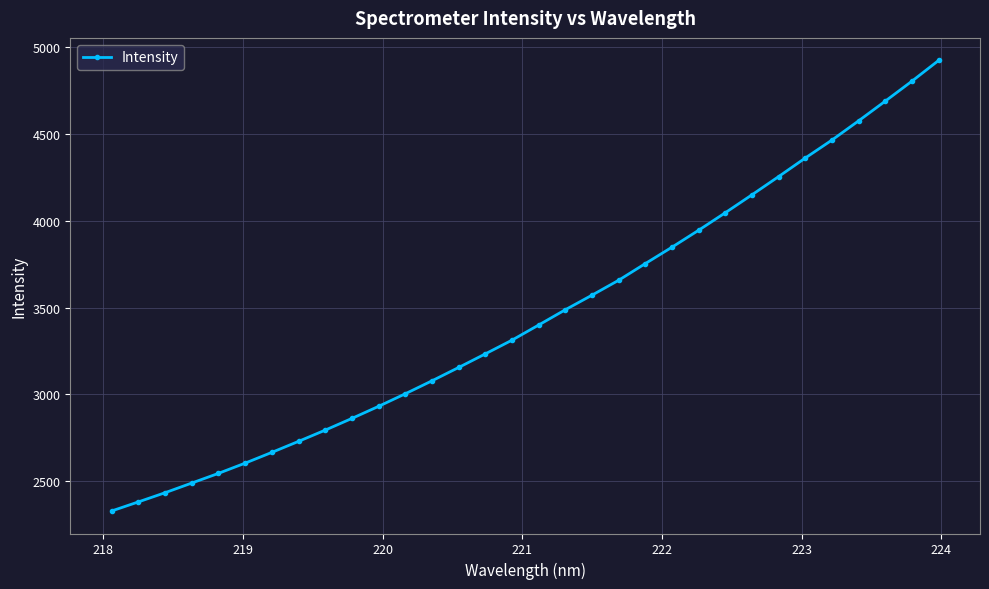

What is the value of the 13th point from the left?

3078.0